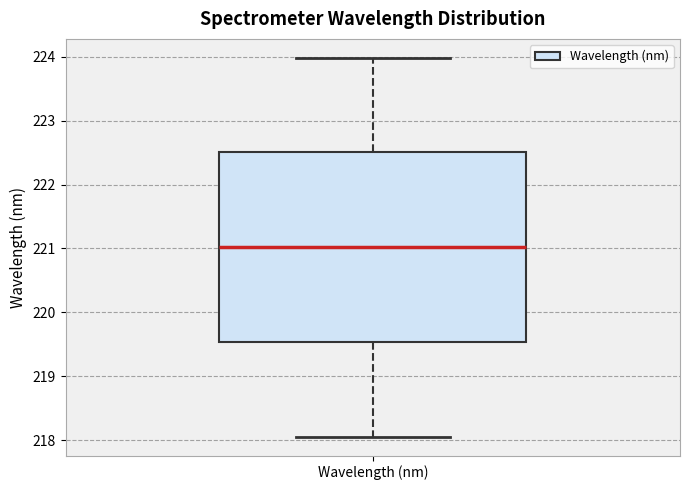

Where is the lower edge of the box for Wavelength (nm) on the y-axis? The values are not printed on the chart, so give them approximately, as read against the axis.

219.5